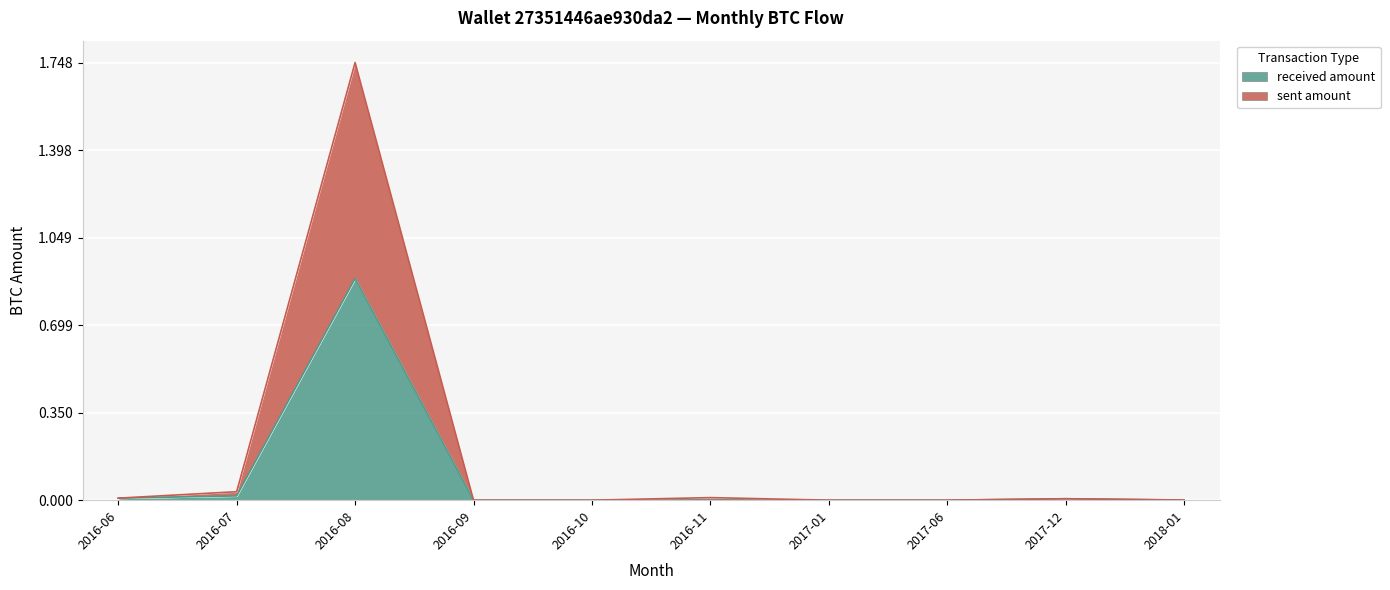

Which series has the largest total across all categories?

sent amount